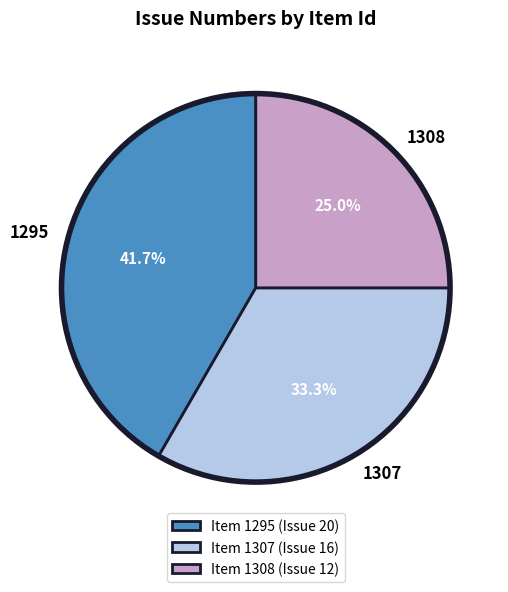

Which category has the smallest portion of the pie?

1308